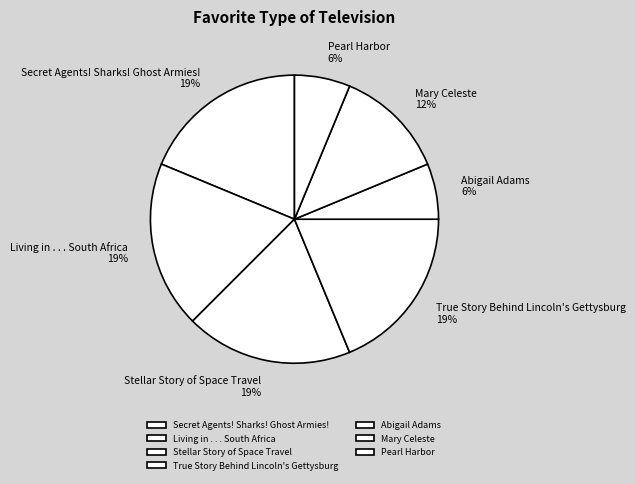

Does Pearl Harbor account for over 50% of the chart?

No